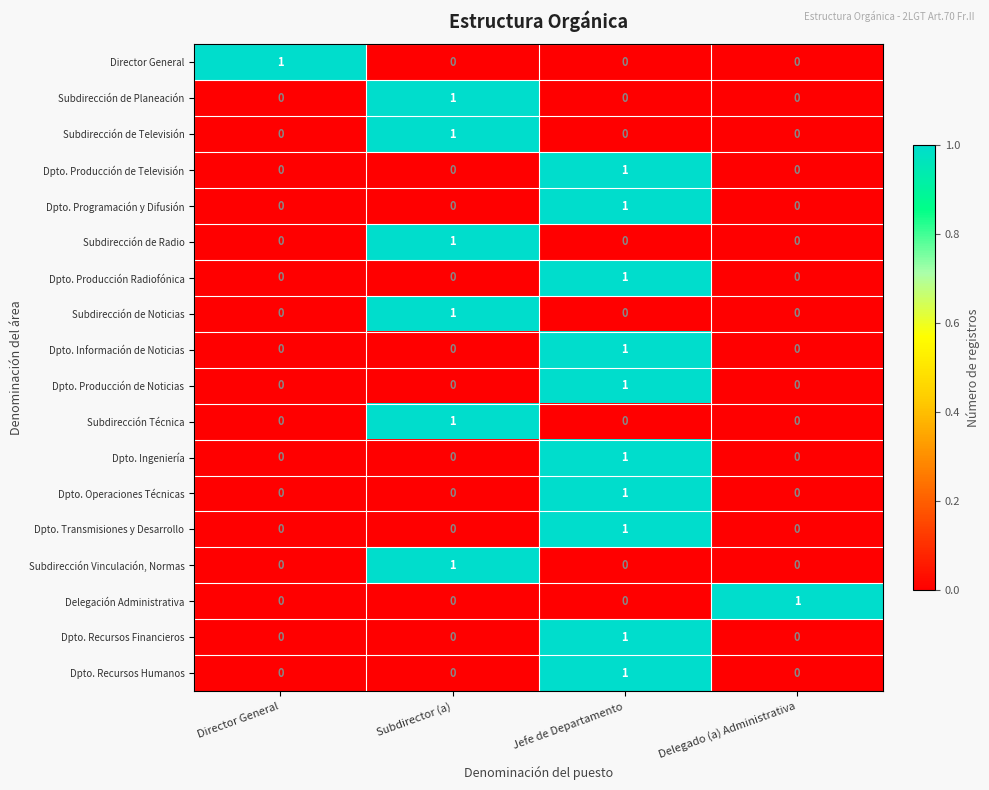

How many categories are shown in the chart?

4